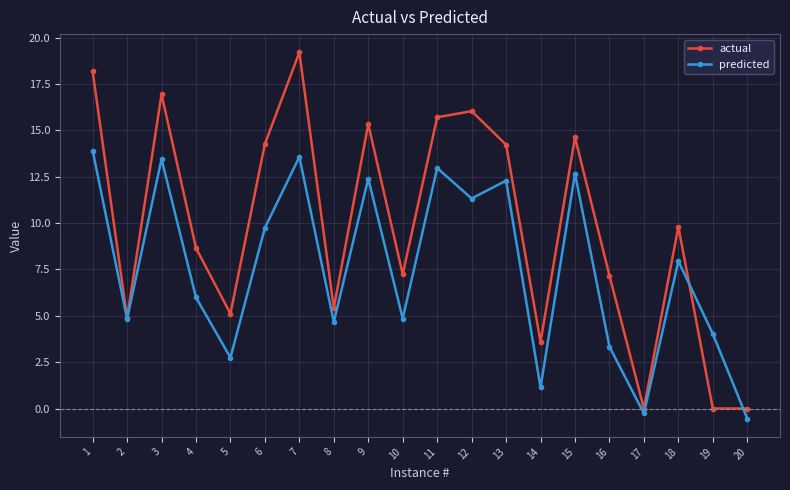

Does the chart display data point markers on the line(s)?

Yes